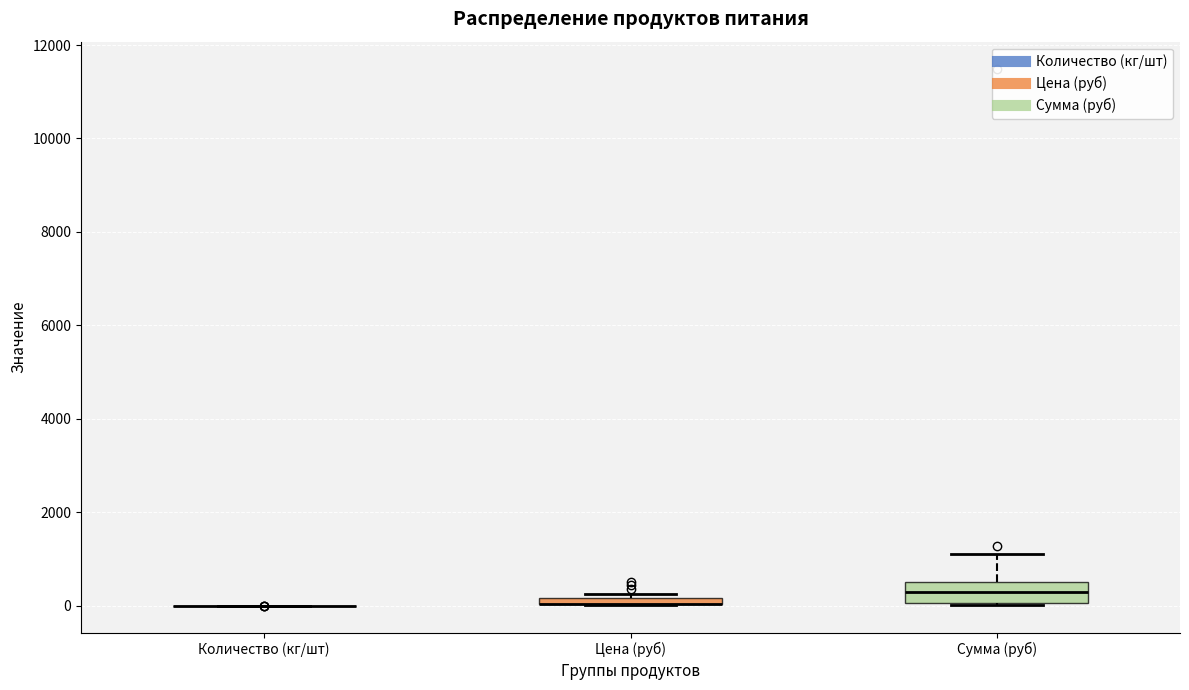

Where is the lower edge of the box for Цена (руб) on the y-axis? The values are not printed on the chart, so give them approximately, as read against the axis.

0